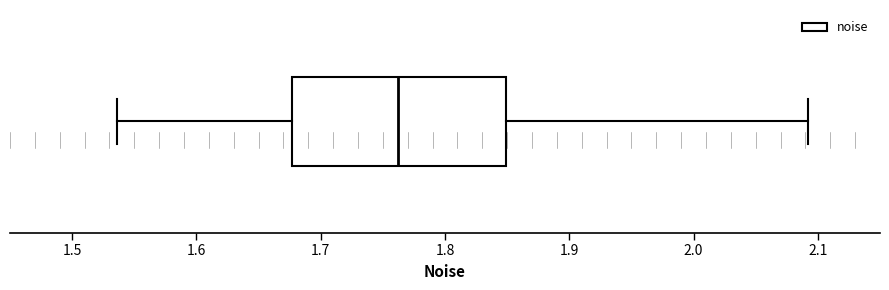

Transcribe this box plot: give where the median line is, the range the box spans, and where the two whiskers end, as read against the x-axis. The values are not printed on the chart, so give them approximately, as read against the axis.

median 1.76, box 1.68 to 1.85, whiskers 1.54 to 2.09